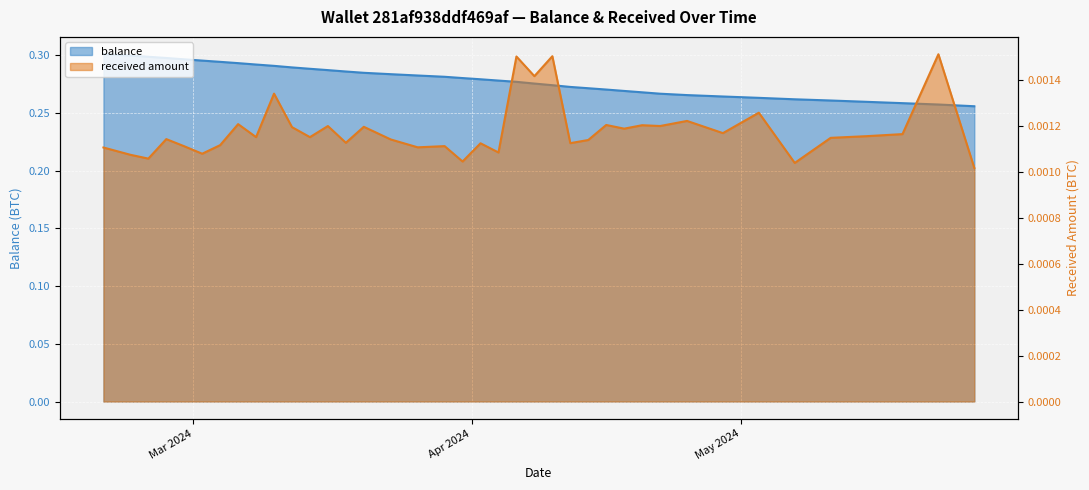

At which label does balance reach its minimum?

2024-05-27